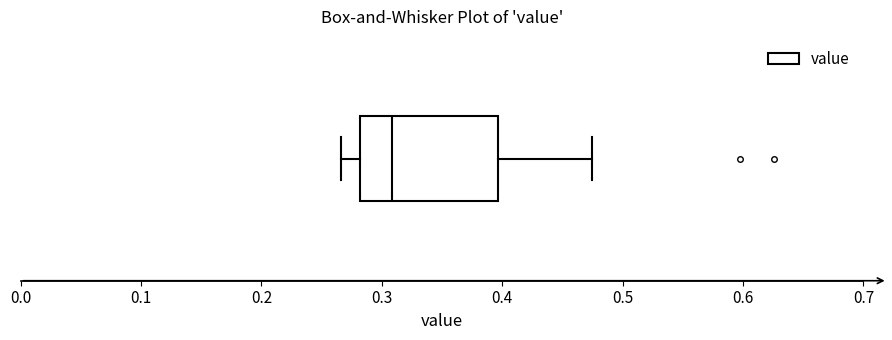

Where does the left whisker of the box end on the x-axis? The values are not printed on the chart, so give them approximately, as read against the axis.

0.27